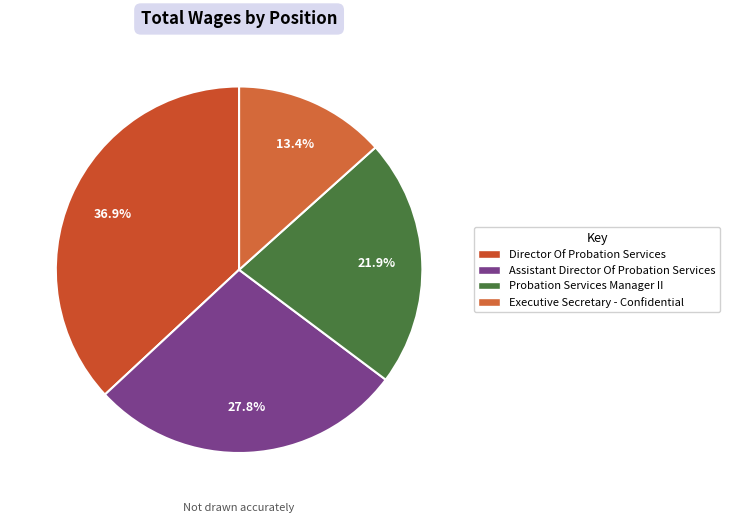

Rank the categories by value from lowest to highest.

Executive Secretary - Confidential, Probation Services Manager II, Assistant Director Of Probation Services, Director Of Probation Services